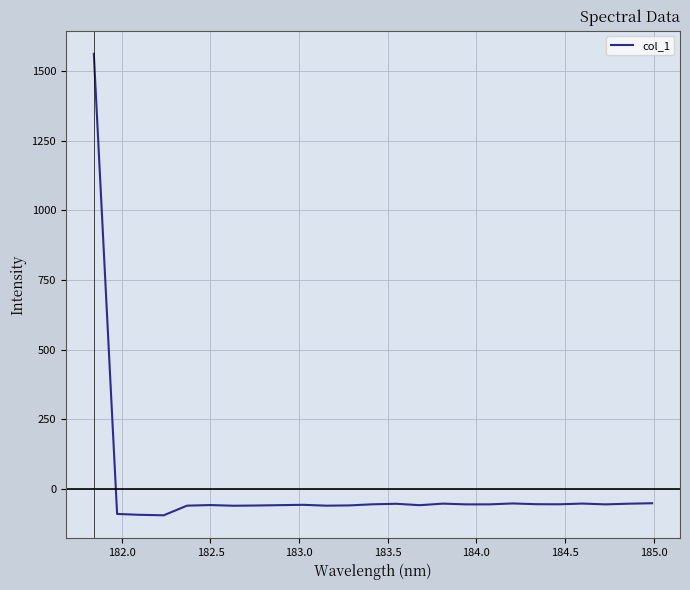

What is the smallest value displayed?

-95.4